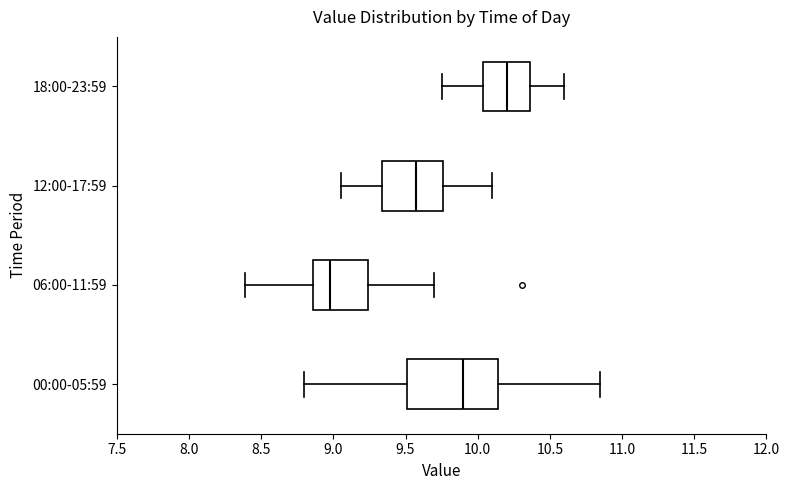

Where does the left whisker of the box for 18:00-23:59 end on the x-axis? The values are not printed on the chart, so give them approximately, as read against the axis.

9.75